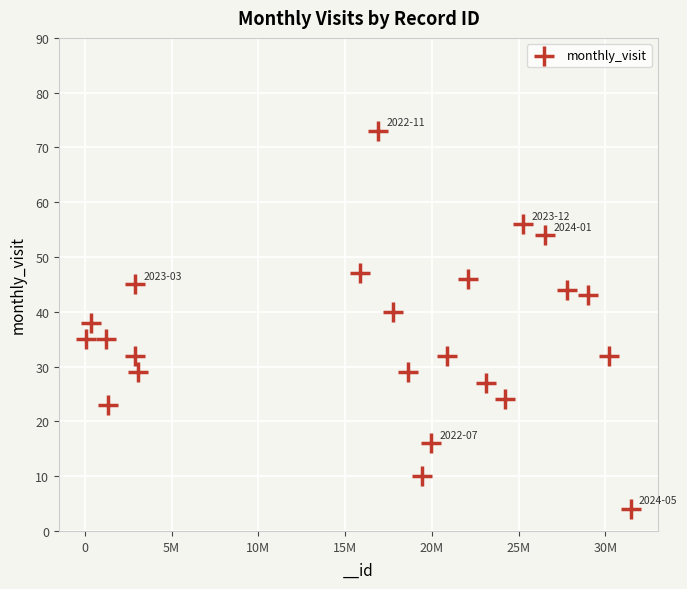

List the coordinates of all points as (X, Y) pairs, reading left to right.

(76350, 35)  (344157, 38)  (1229887, 35)  (1343489, 23)  (2865201, 32)  (2893046, 45)  (3081354, 29)  (15843364, 47)  (16888642, 73)  (17760738, 40)  (18638870, 29)  (19404717, 10)  (19957075, 16)  (20843878, 32)  (22090903, 46)  (23138436, 27)  (24193455, 24)  (25253790, 56)  (26544837, 54)  (27797283, 44)  (28969714, 43)  (30218514, 32)  (31450545, 4)